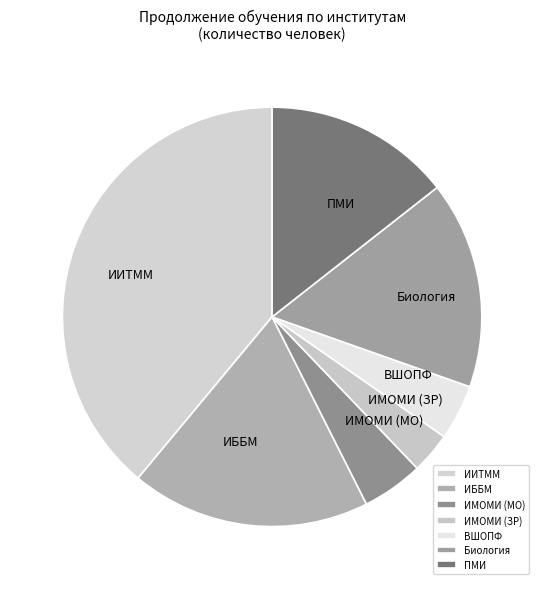

Do ИМОМИ (МО) and ПМИ together represent more than half of the pie?

No